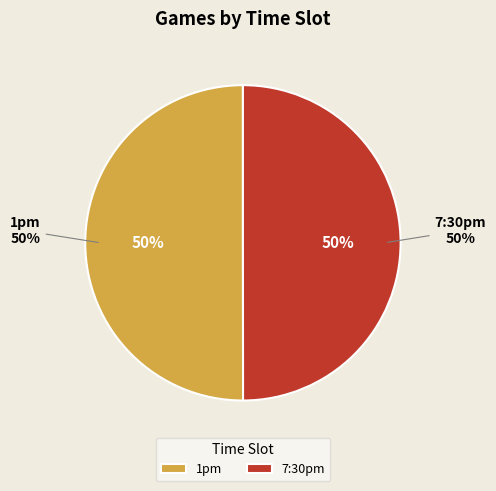

Rank the categories by value from highest to lowest.

1pm, 7:30pm